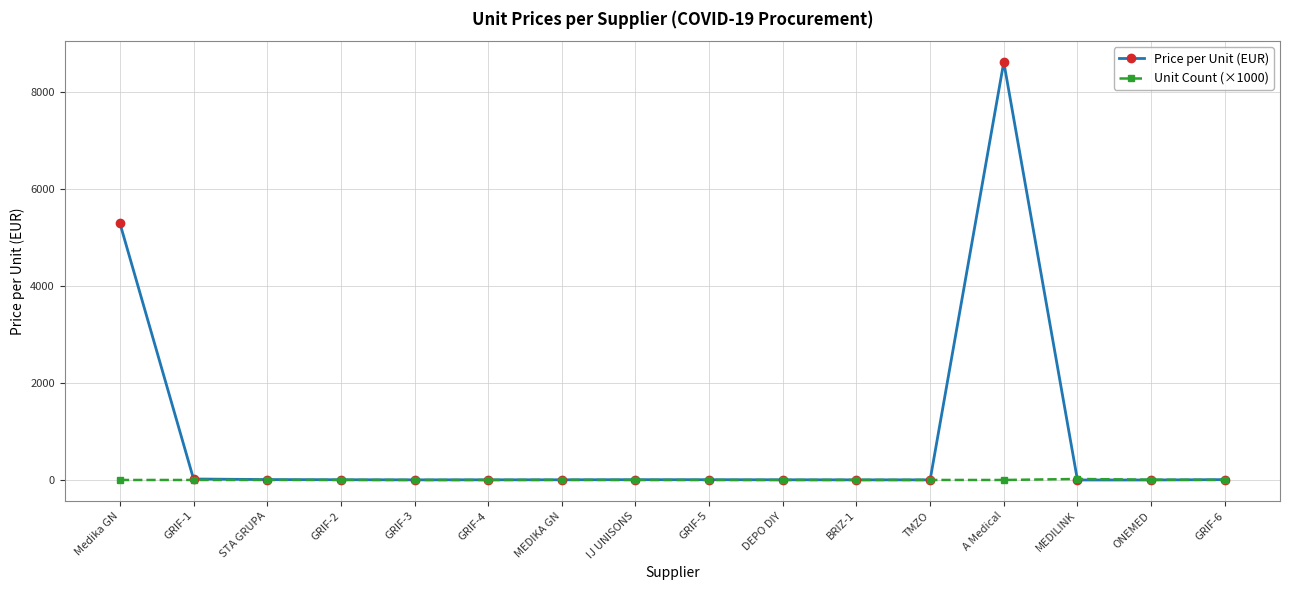

What is the label of the 15th point from the left?

ONEMED